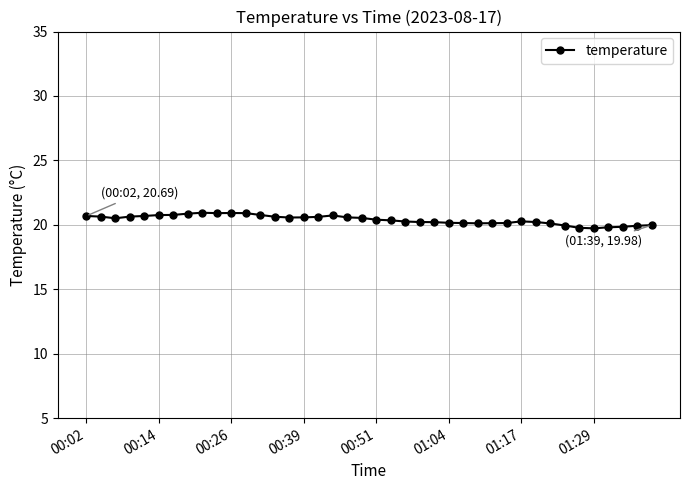

What is the greatest value displayed?

20.9